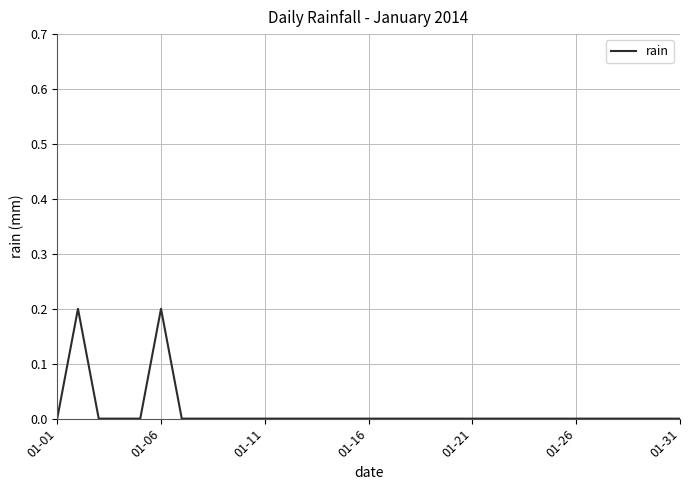

Is it true that the value at 01-06 is 0.2?

True